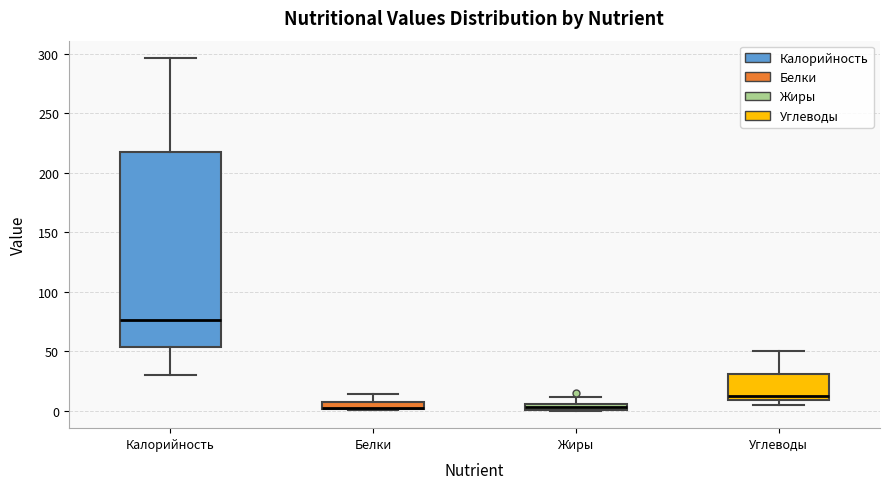

Comparing the boxes themselves (not the whiskers), which one is the tallest?

Калорийность